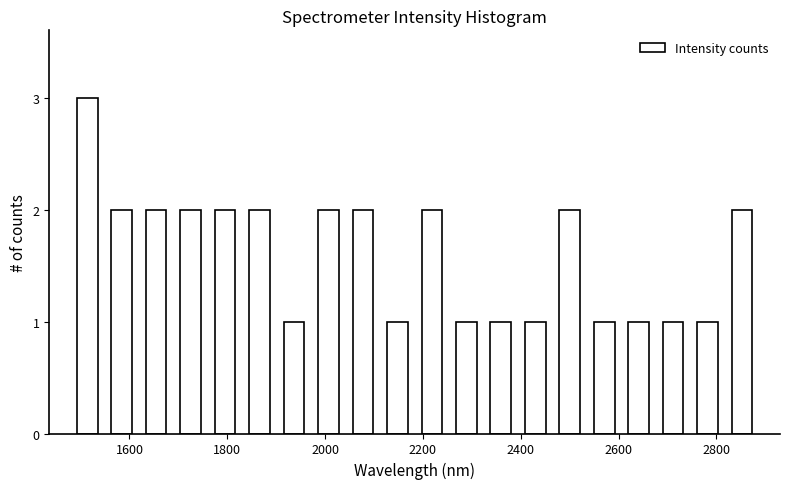

Read against the x-axis, roughly where is the centre of the tallest bar?

1520